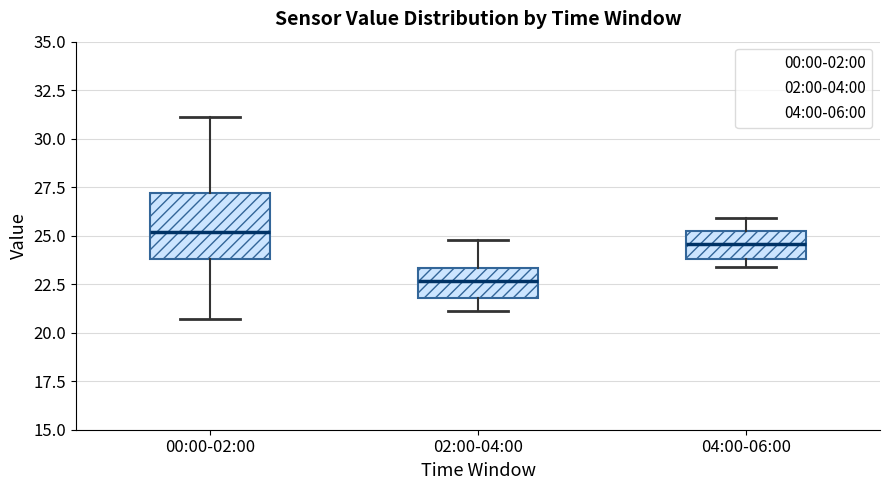

Where is the lower edge of the box for 02:00-04:00 on the y-axis? The values are not printed on the chart, so give them approximately, as read against the axis.

22.0